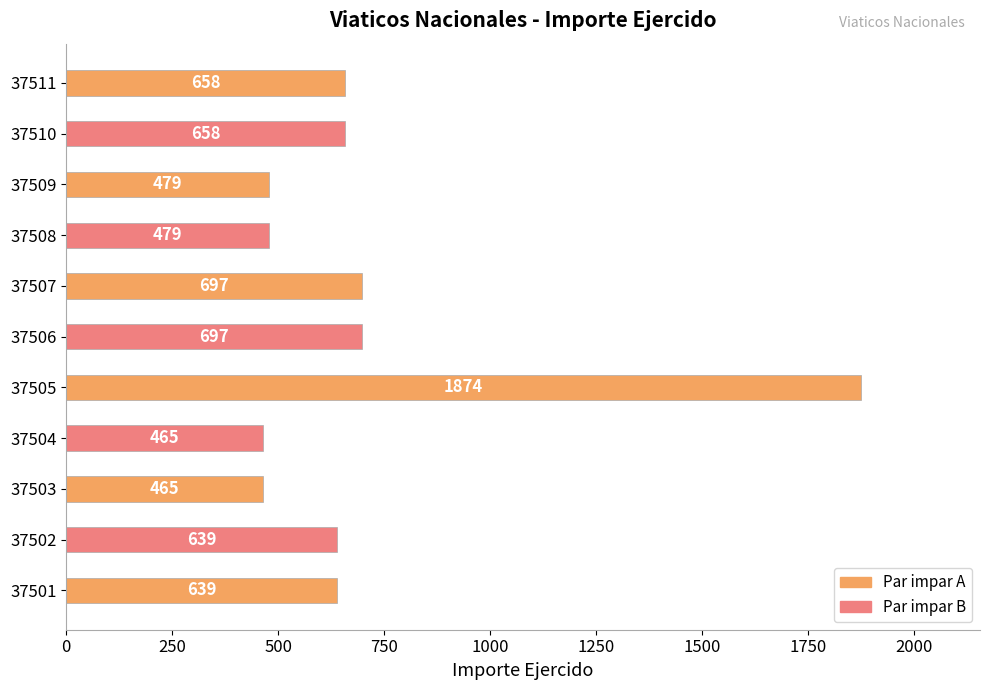

What is the minimum value shown in the chart?

465